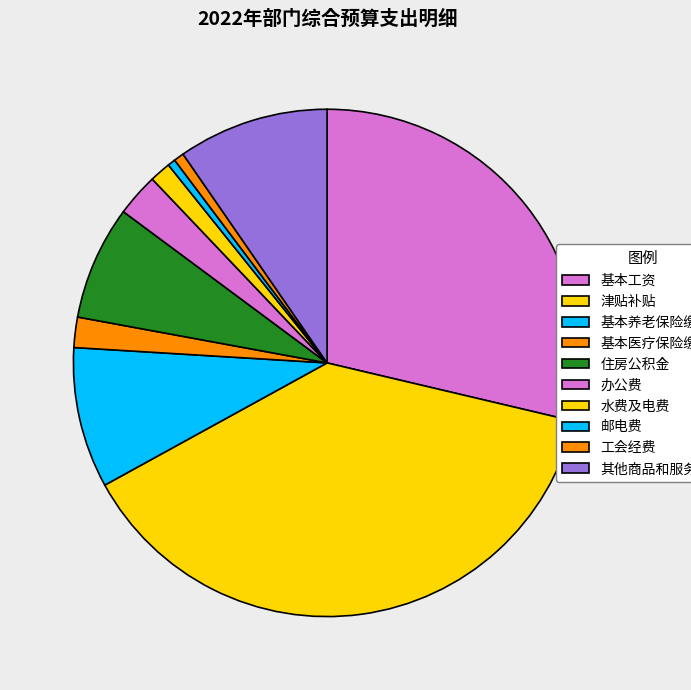

Count the number of slices in the pie.

10